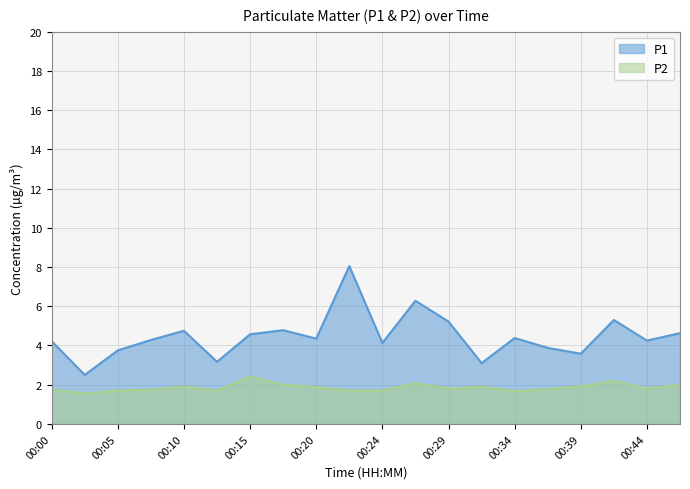

Rank the series by their average value, from lowest to highest.

P2, P1